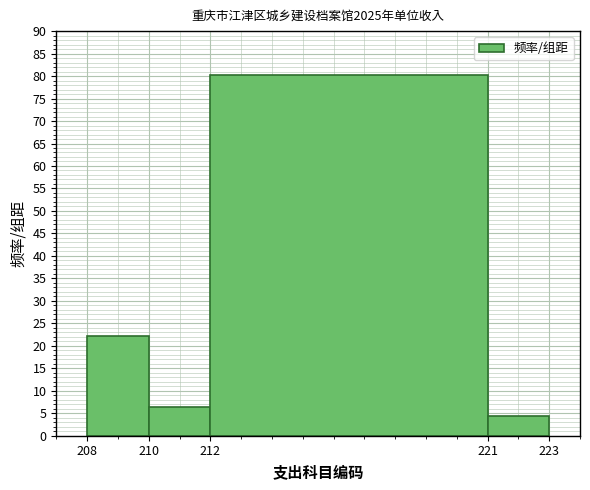

Which range on the x-axis has the tallest bar?

212 to 221